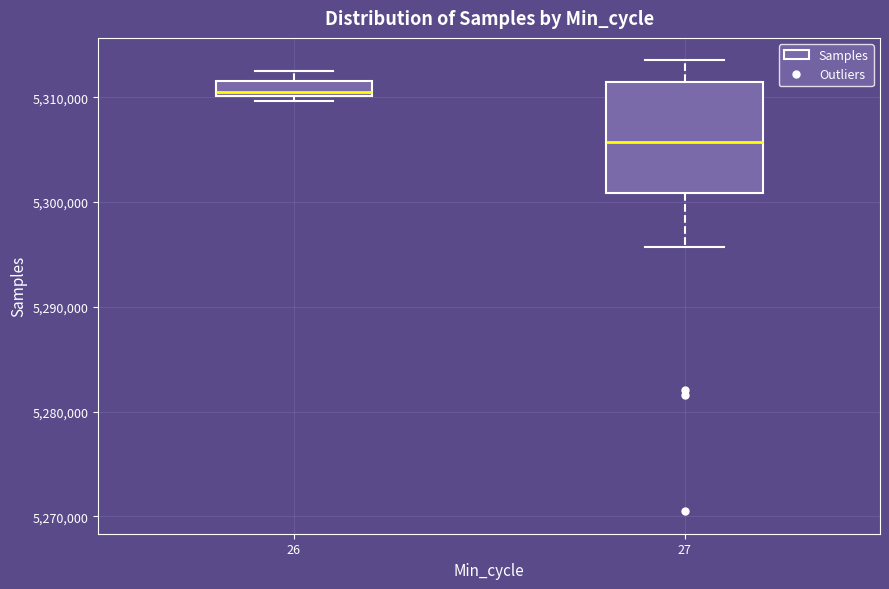

Comparing the boxes themselves (not the whiskers), which one is the tallest?

27